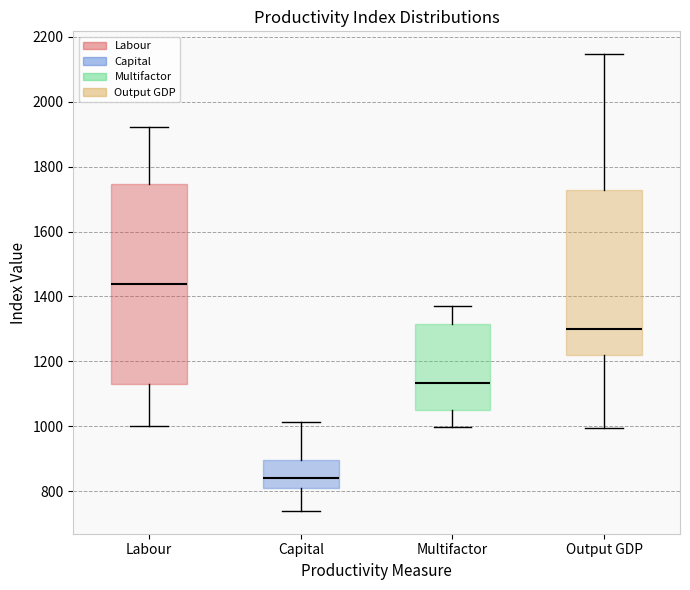

Reading left to right, read every box against the y-axis: the position of its median line, the range the box covers, and the ends of its whiskers. The values are not printed on the chart, so give them approximately, as read against the axis.

Labour: median 1440, box 1140 to 1740, whiskers 1000 to 1920
Capital: median 840, box 820 to 900, whiskers 740 to 1020
Multifactor: median 1140, box 1040 to 1320, whiskers 1000 to 1380
Output GDP: median 1300, box 1220 to 1720, whiskers 1000 to 2140